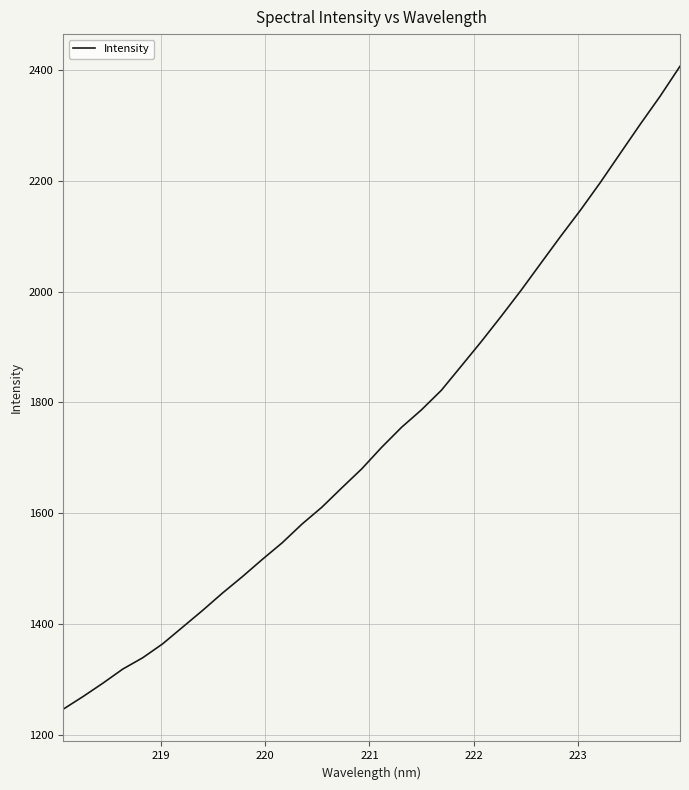

What is the sum of all values?

55792.8